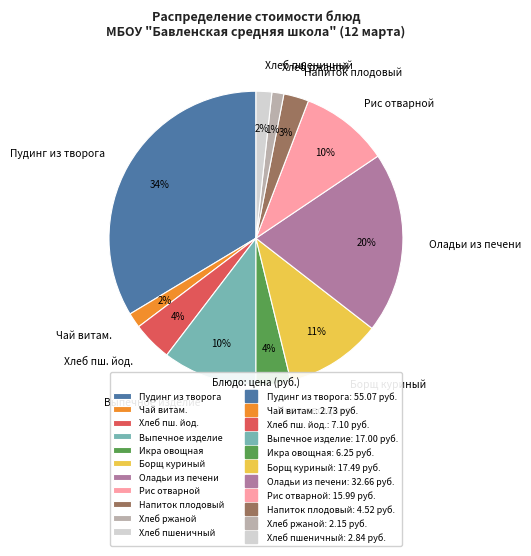

To the nearest percent, what portion does Чай витам. represent?

2%